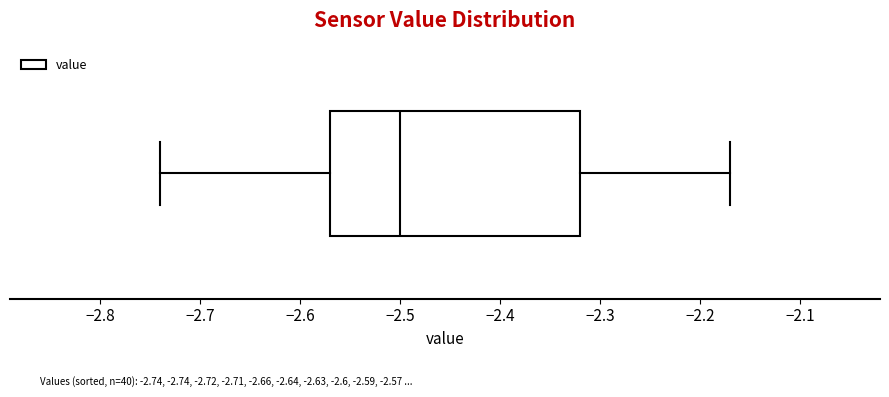

Transcribe this box plot: give where the median line is, the range the box spans, and where the two whiskers end, as read against the x-axis. The values are not printed on the chart, so give them approximately, as read against the axis.

median -2.50, box -2.57 to -2.32, whiskers -2.74 to -2.17